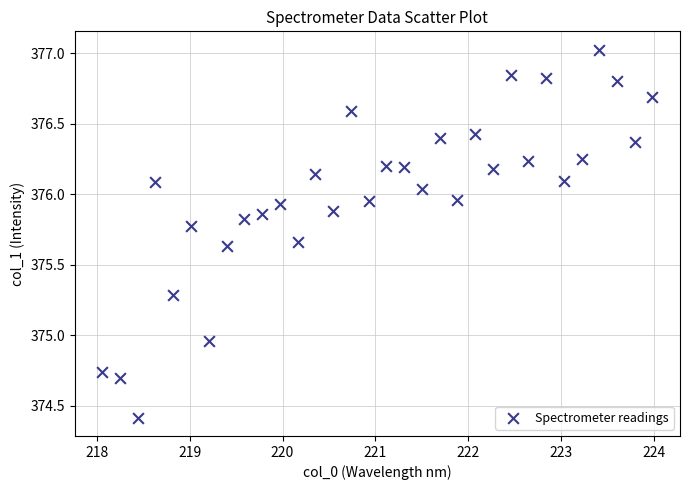

What is the range of Y values (max minus min)?

2.6